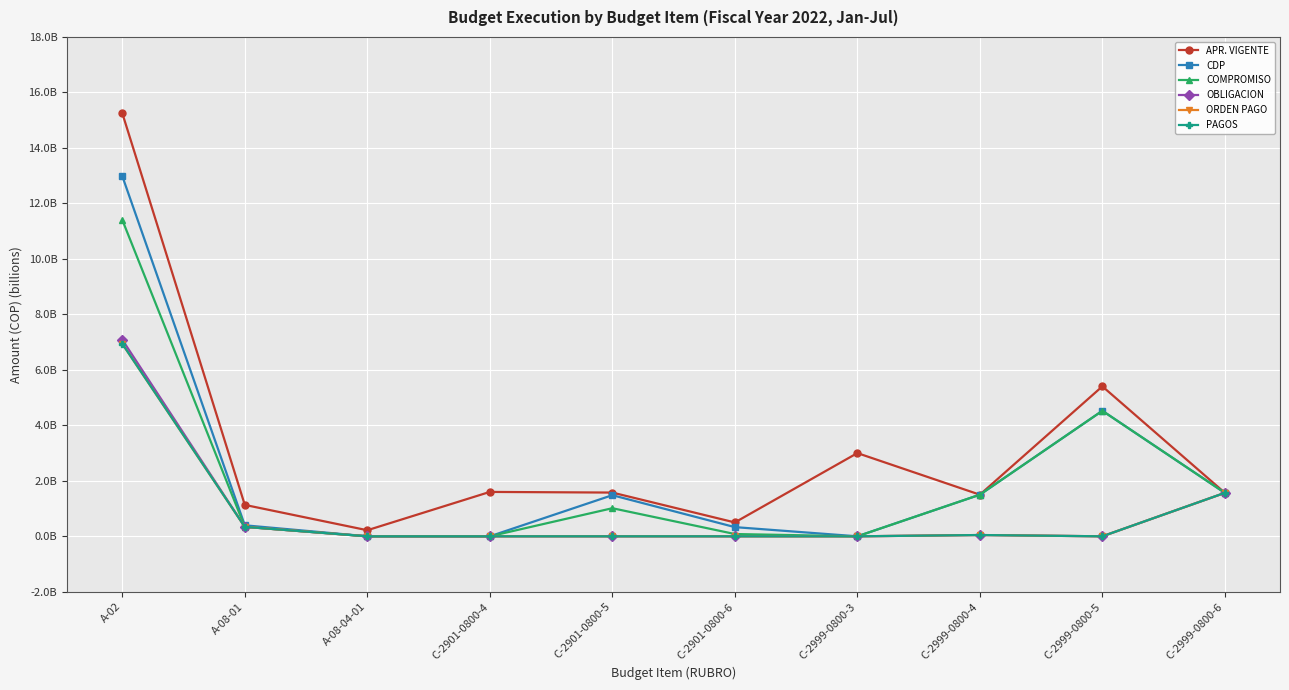

What is the label of the 6th point from the left?

C-2901-0800-6